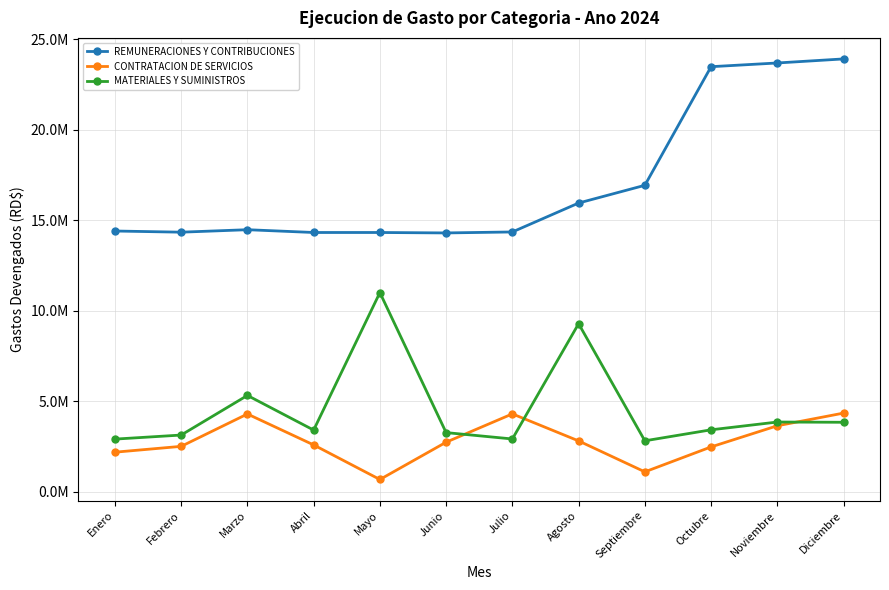

What is the difference between the MATERIALES Y SUMINISTROS values at Junio and Julio?

351553.8